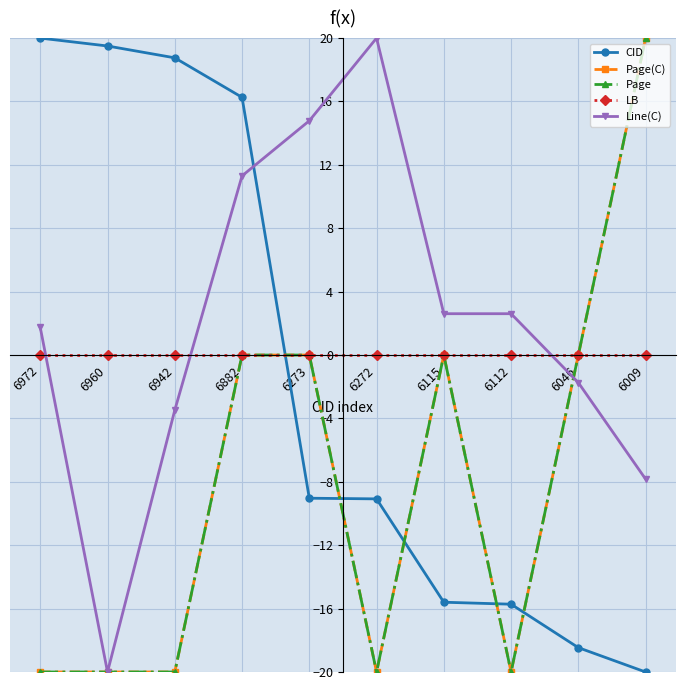

True or false: LB has a value of 0.0 at 6273.

True